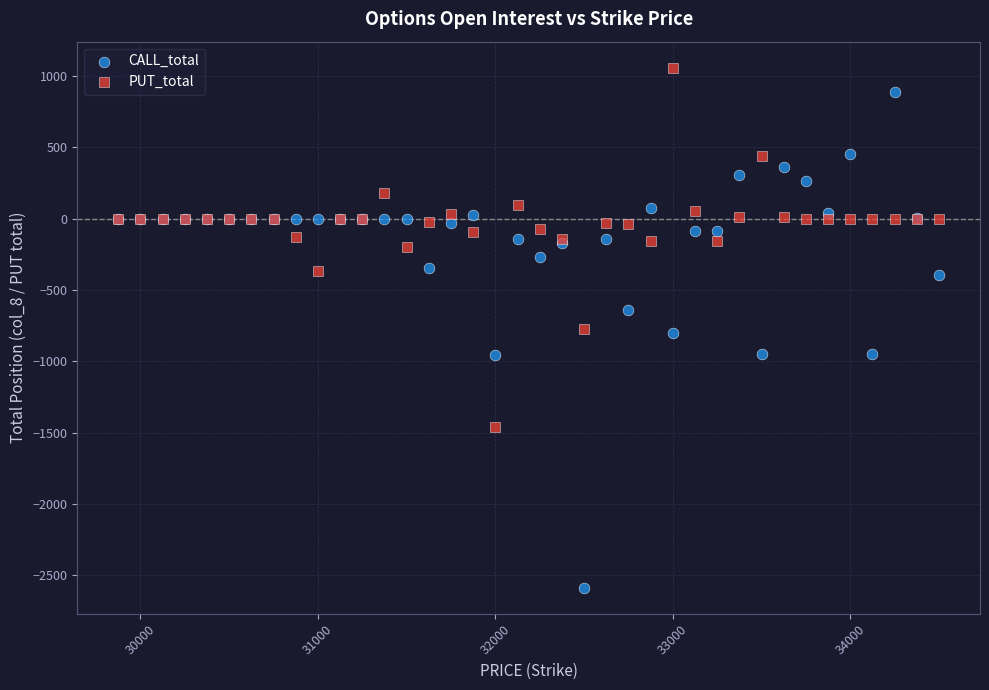

Which series reaches the minimum Y coordinate?

CALL_total